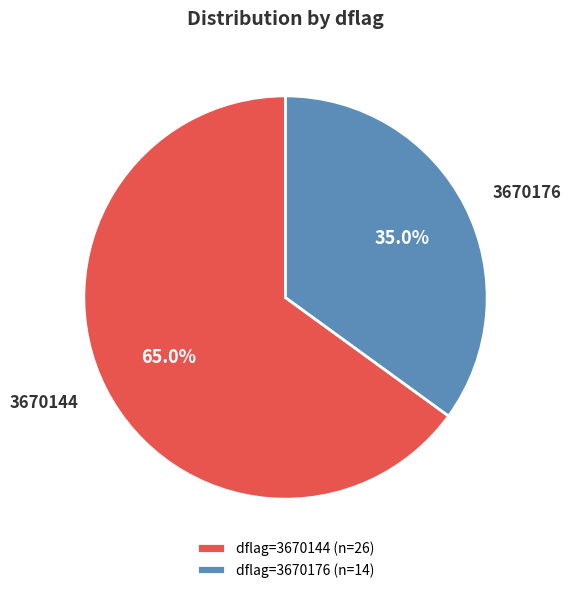

Between 3670176 and 3670144, which is larger?

3670144